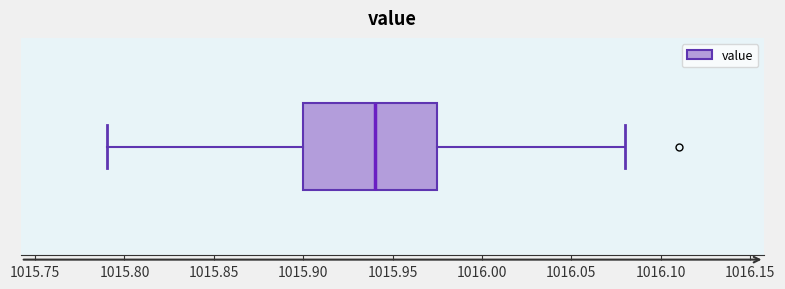

Where does the median line of the box sit on the x-axis? The values are not printed on the chart, so give them approximately, as read against the axis.

1015.940